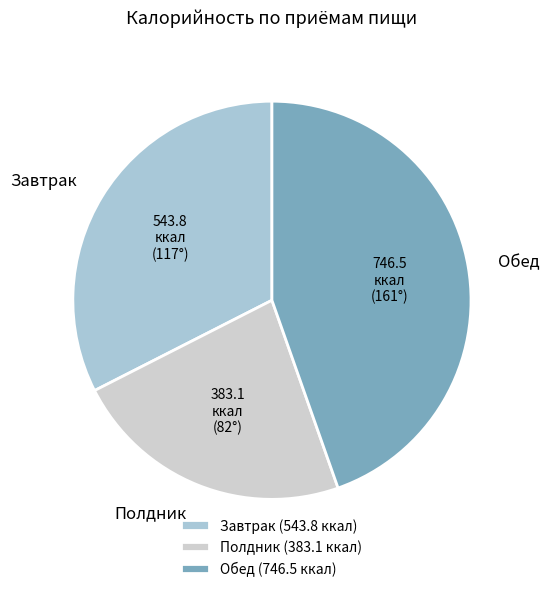

Is there any slice that represents more than half of the pie?

No